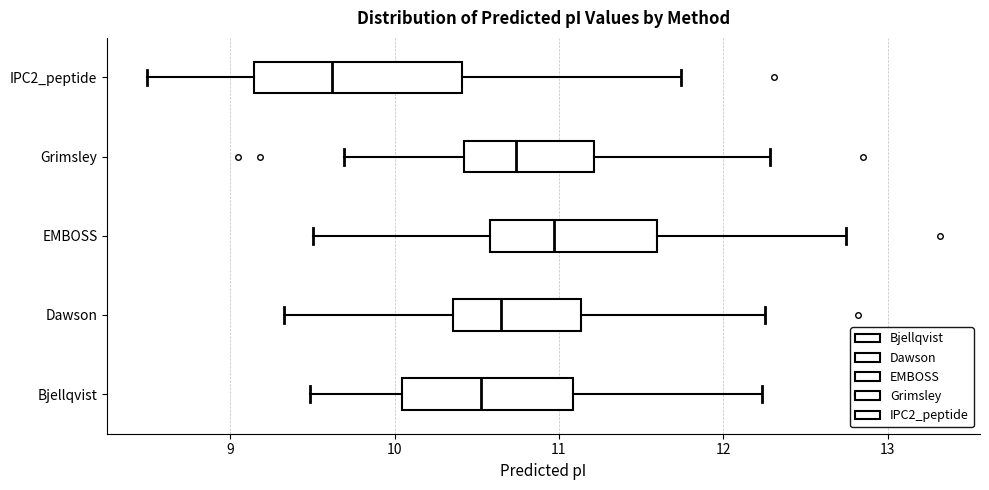

Which box has the furthest to the right median line?

EMBOSS